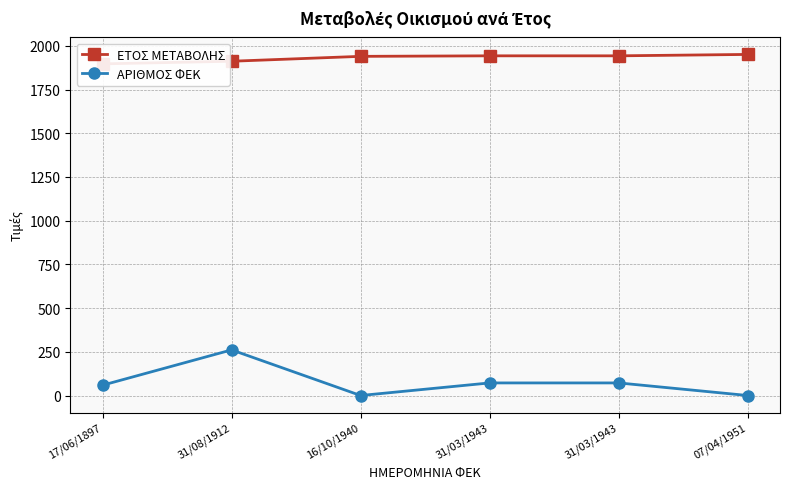

True or false: ΕΤΟΣ ΜΕΤΑΒΟΛΗΣ has a value of 1912 at 31/08/1912.

True